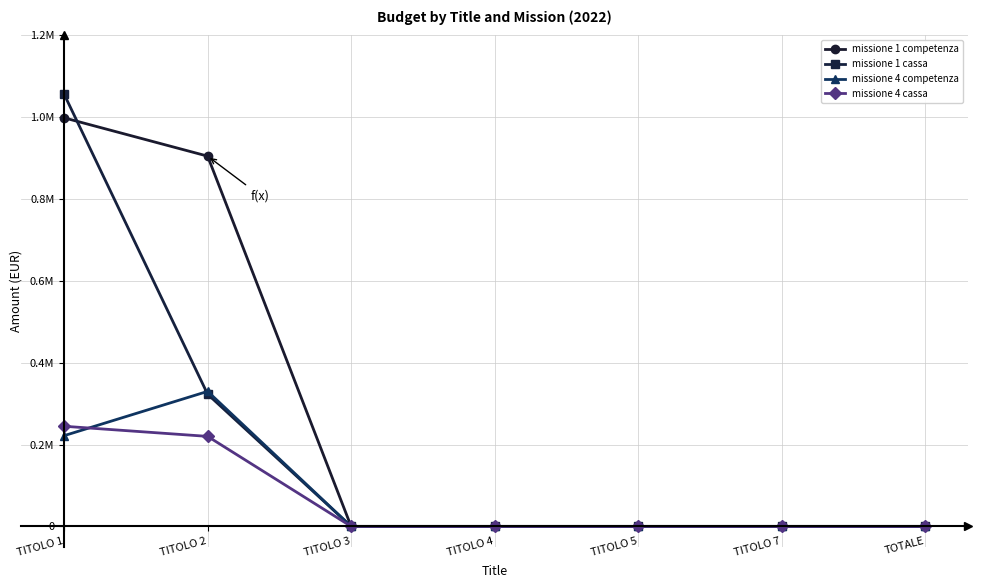

At which category does the chart reach its minimum across all series?

TITOLO 3